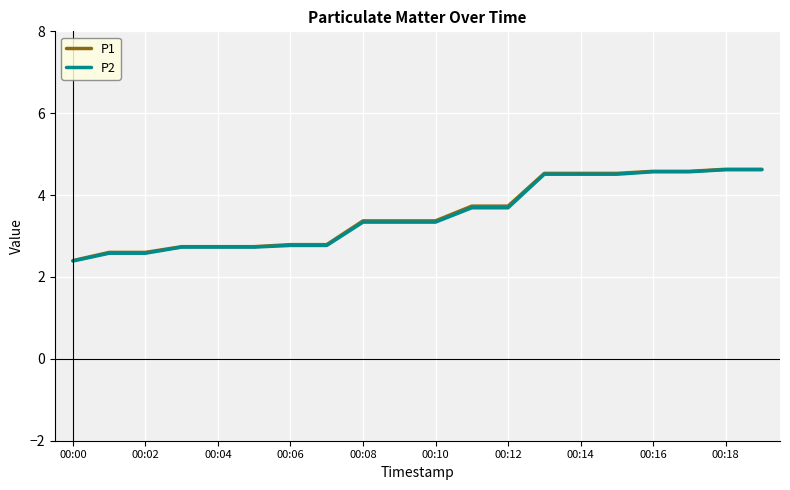

What is the smallest value displayed?

2.4